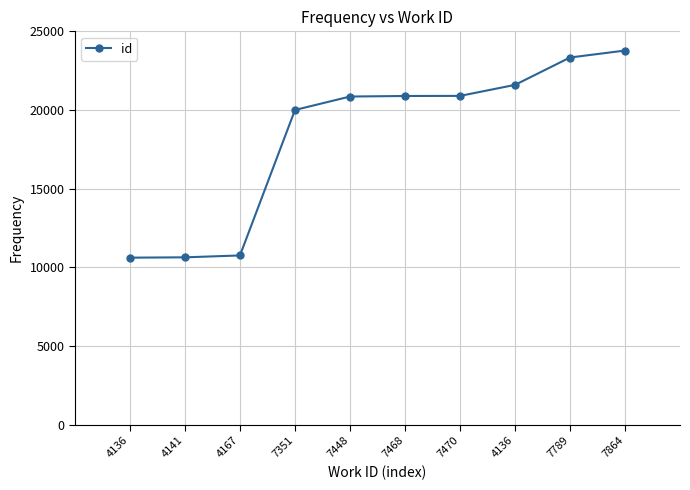

What is the difference between the maximum and second lowest values?

13135